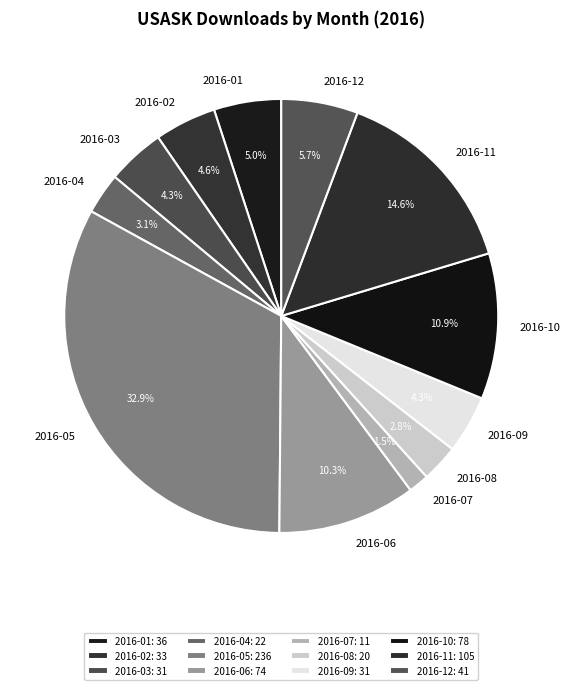

To the nearest percent, what is the combined percentage of 2016-07 and 2016-03?

6%